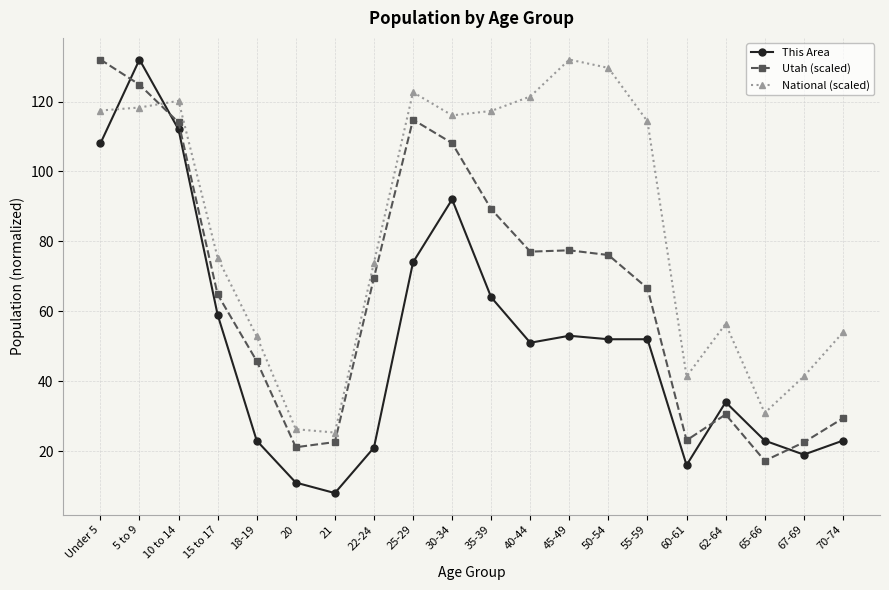

How many categories are shown in the chart?

20